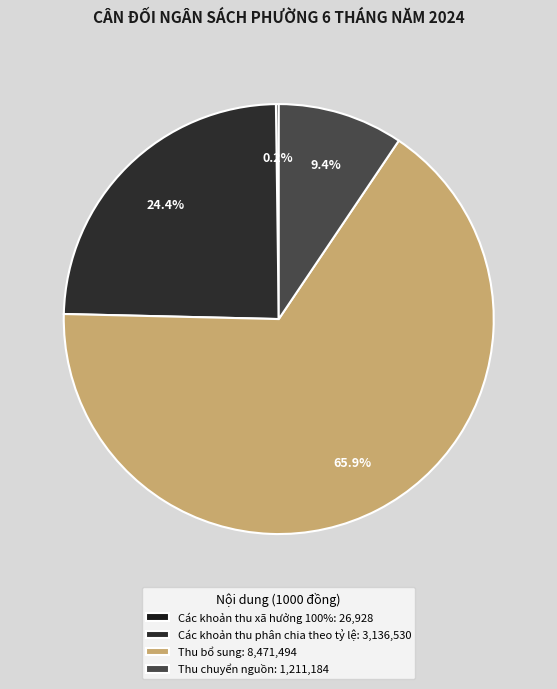

Combined, do Thu chuyển nguồn and Thu bổ sung account for over 50%?

Yes